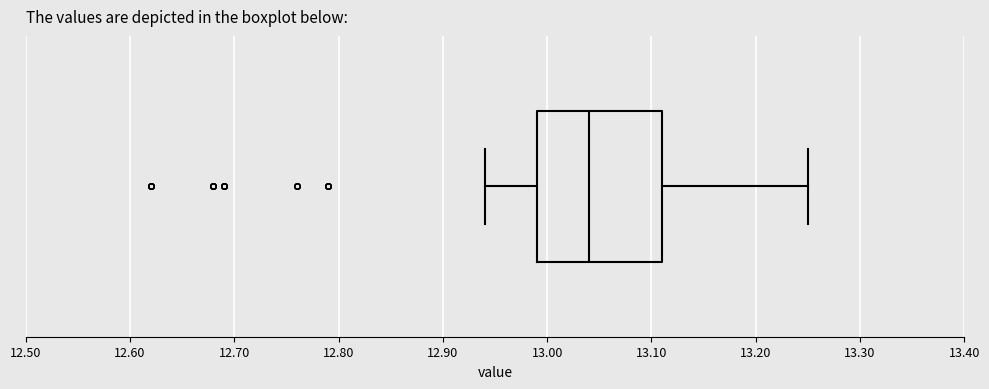

Where does the left whisker of the box end on the x-axis? The values are not printed on the chart, so give them approximately, as read against the axis.

12.94